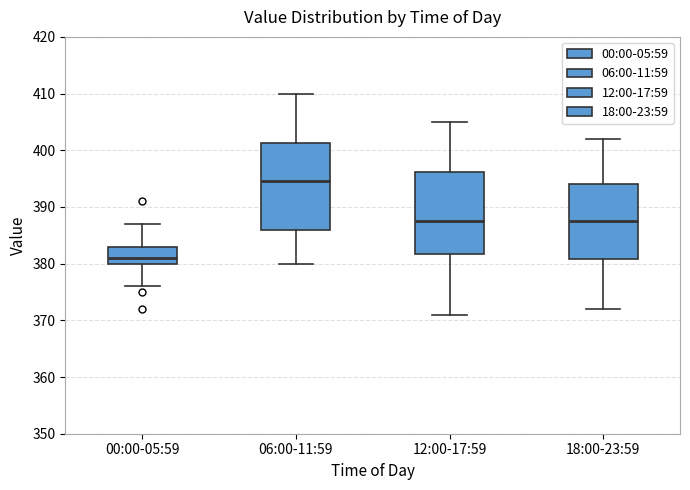

Reading left to right, read every box against the y-axis: the position of its median line, the range the box covers, and the ends of its whiskers. The values are not printed on the chart, so give them approximately, as read against the axis.

00:00-05:59: median 381, box 380 to 383, whiskers 376 to 387
06:00-11:59: median 395, box 386 to 401, whiskers 380 to 410
12:00-17:59: median 388, box 382 to 396, whiskers 371 to 405
18:00-23:59: median 388, box 381 to 394, whiskers 372 to 402